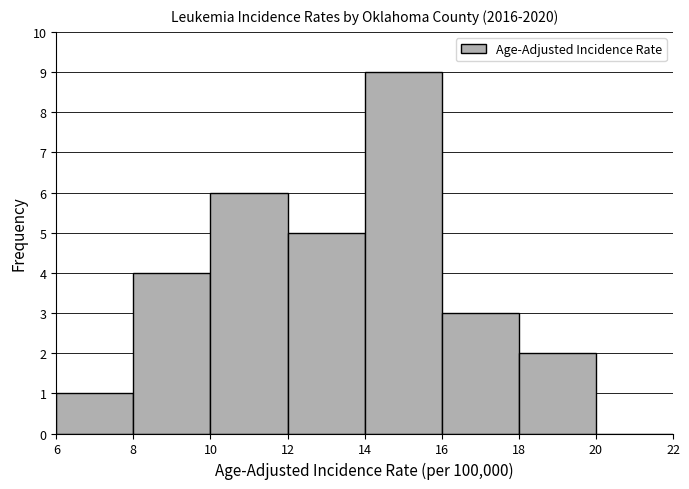

Over which range of the x-axis is the bar tallest?

14 to 16